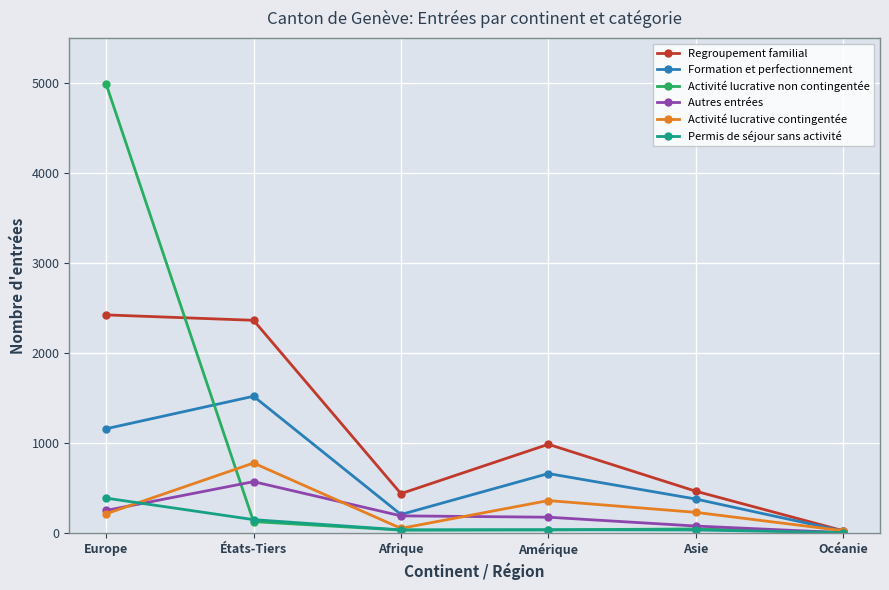

What is the value of the Activité lucrative non contingentée point at the 5th from the left?

45